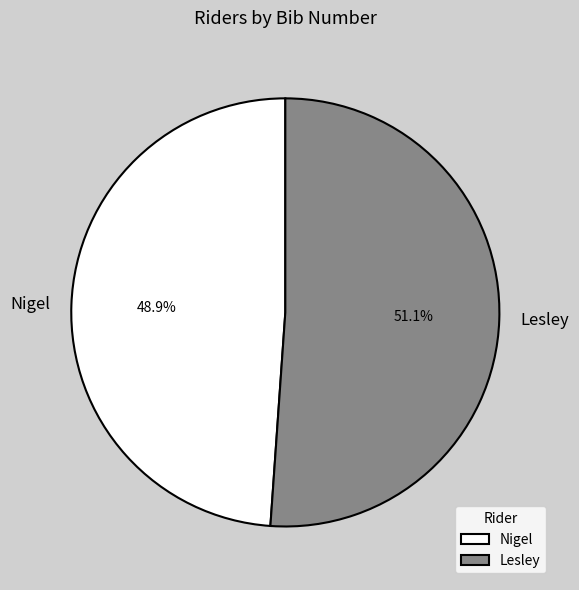

What is the ratio of the value at Lesley to the value at Nigel?

1.0